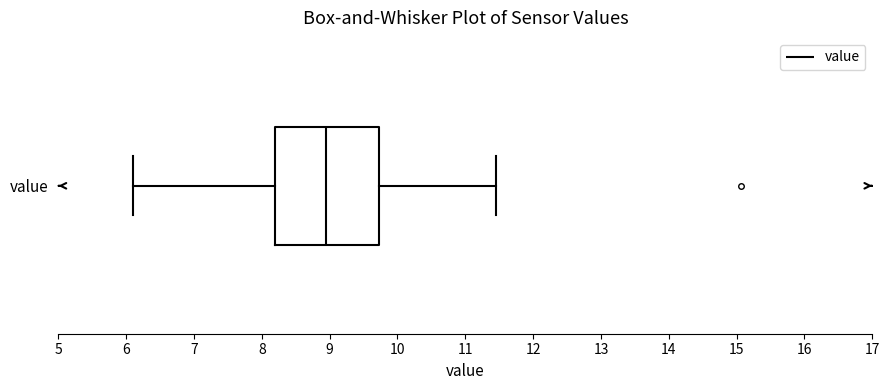

Where does the right whisker of the box for value end on the x-axis? The values are not printed on the chart, so give them approximately, as read against the axis.

11.5